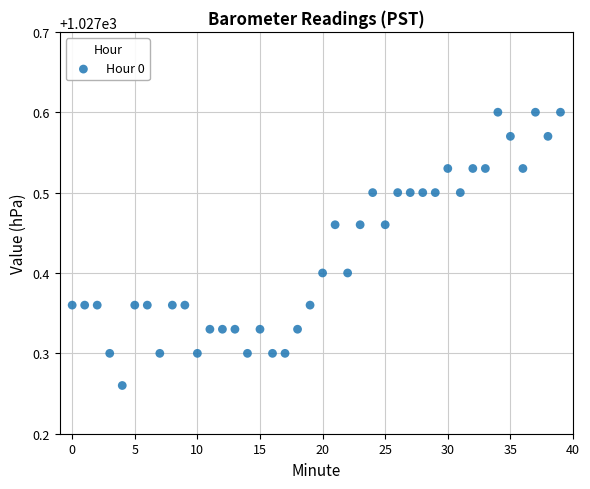

What is the range of Y values (max minus min)?

0.3